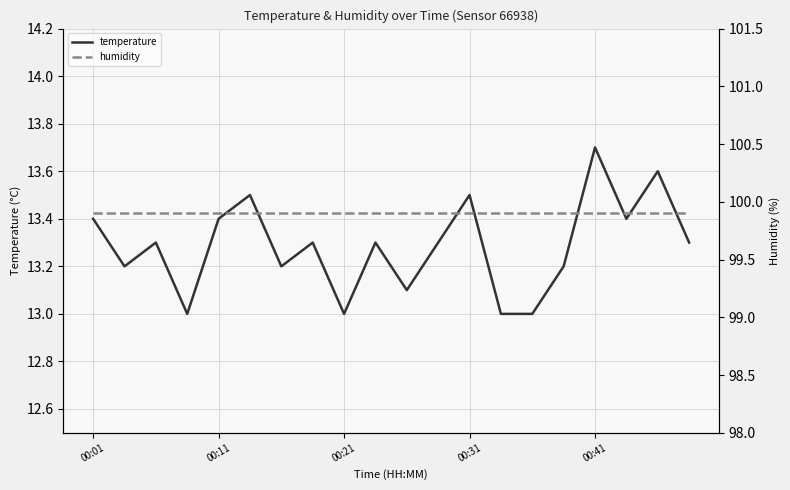

The temperature series shows 13.4 at 00:11. True or false?

True